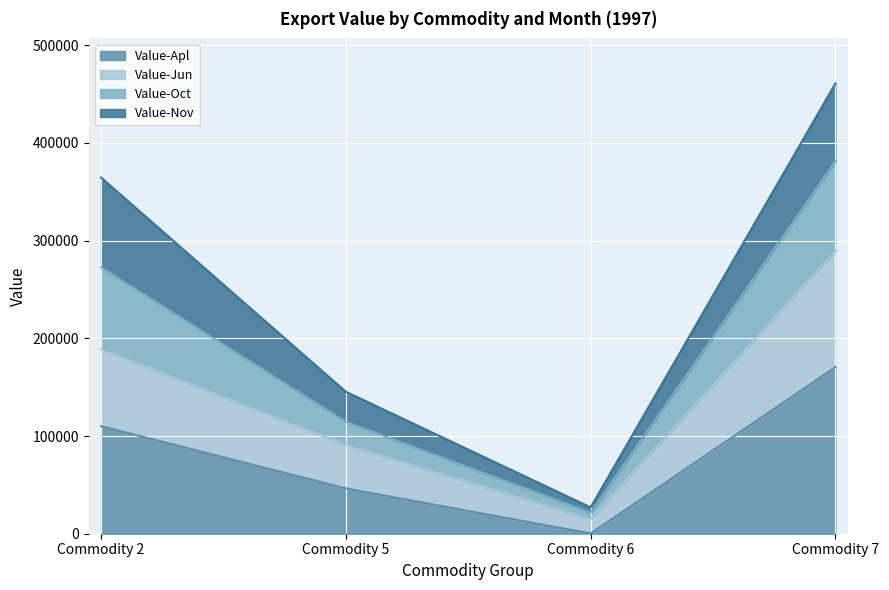

The Value-Apl series shows 46395 at Commodity 5. True or false?

True